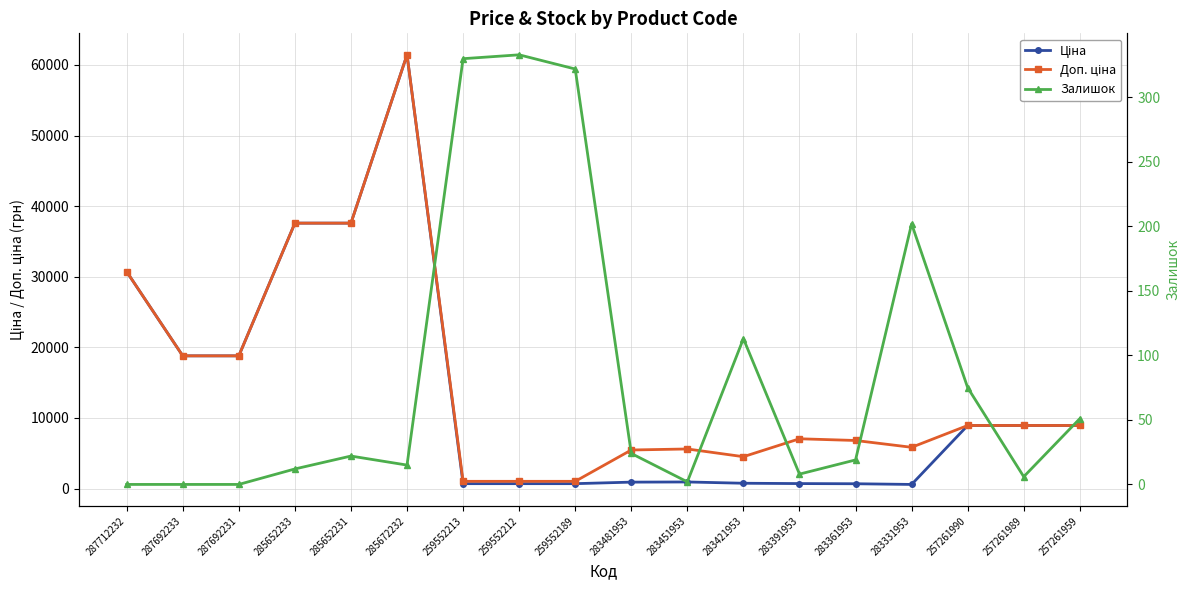

What position from the right is 285672232?

13